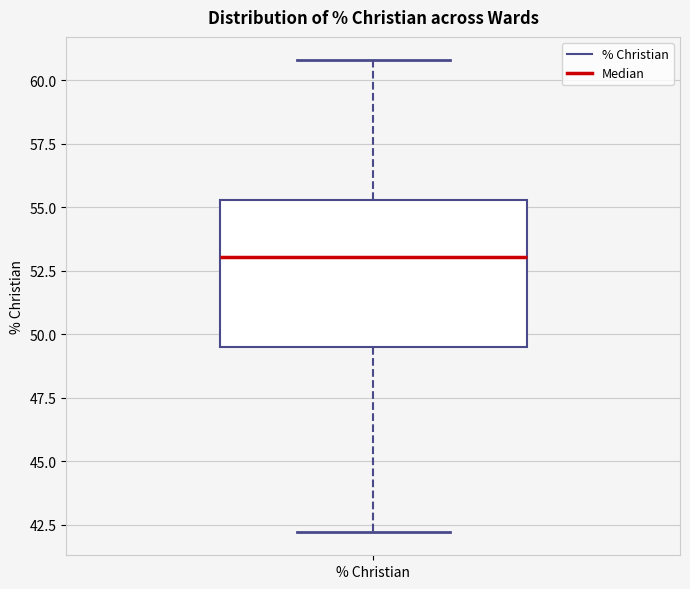

Transcribe this box plot: give where the median line is, the range the box spans, and where the two whiskers end, as read against the y-axis. The values are not printed on the chart, so give them approximately, as read against the axis.

median 53.0, box 49.5 to 55.5, whiskers 42.0 to 61.0